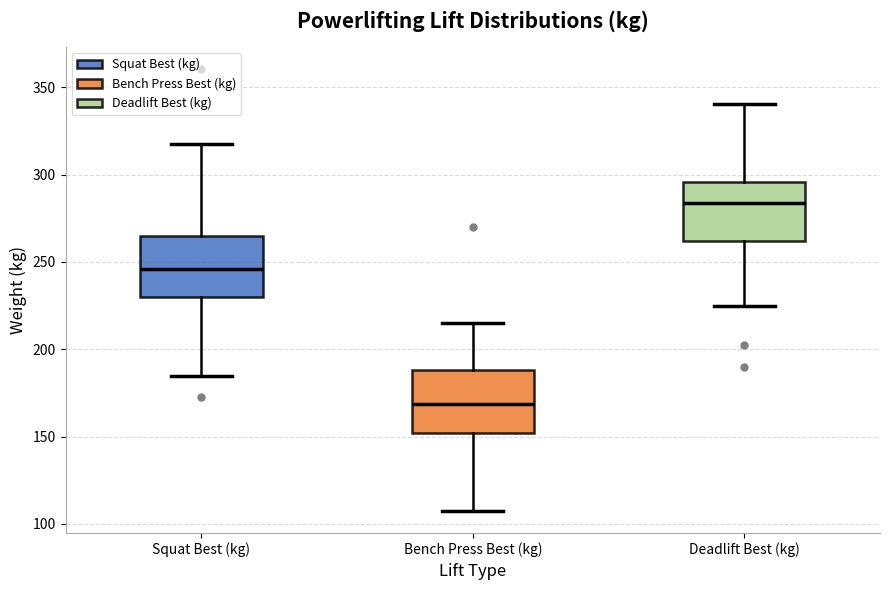

Which box's median line is the lowest?

Bench Press Best (kg)